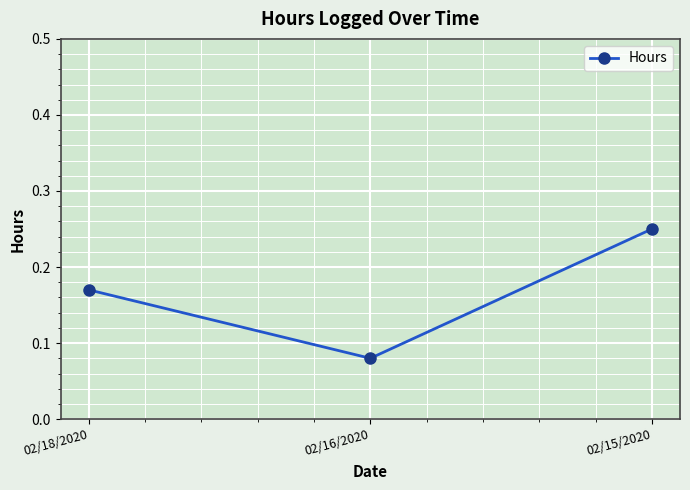

Is it true that the value at 02/16/2020 is 0.0?

False